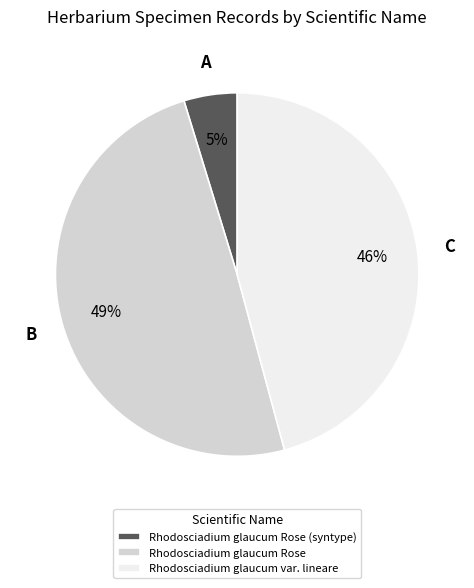

To the nearest percent, what percentage of the pie is Rhodosciadium glaucum Rose?

49%